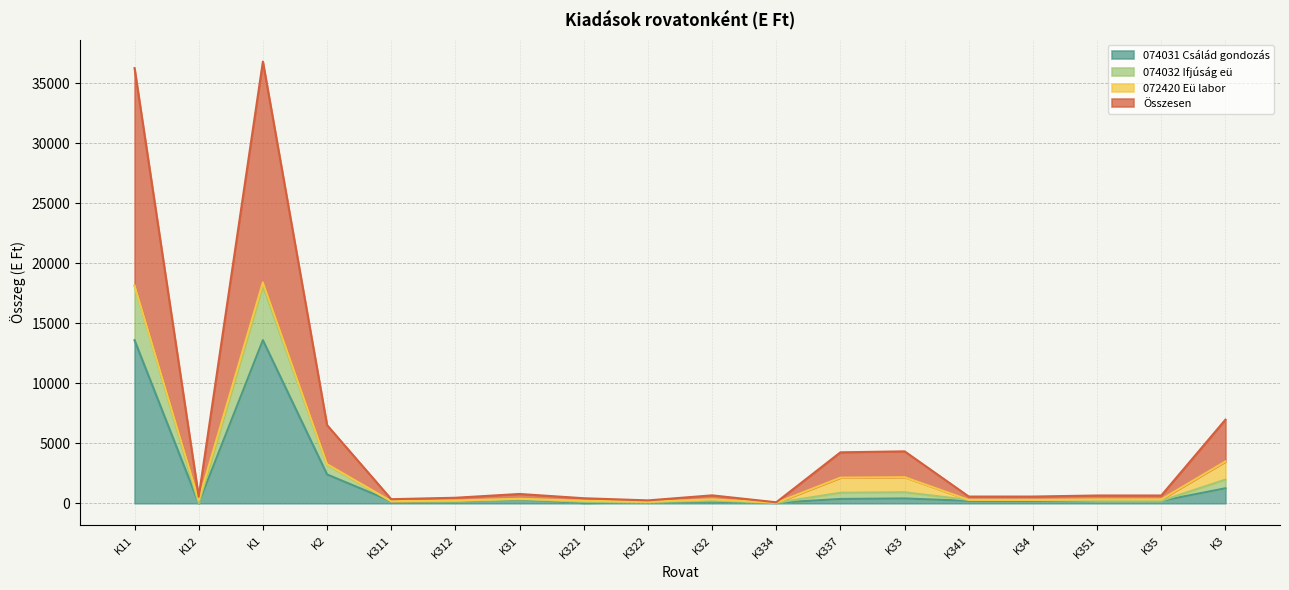

What is the label of the 15th point from the left?

K34